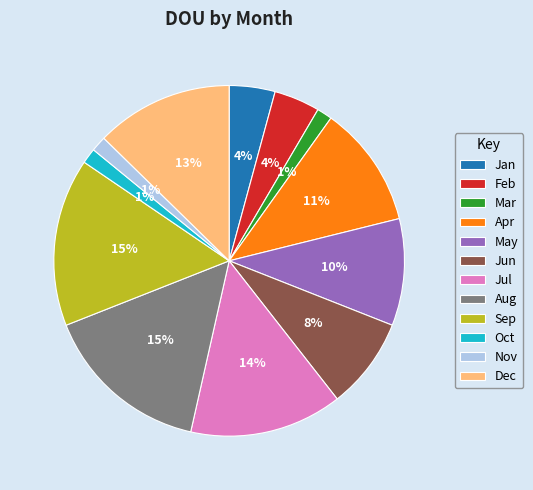

Between Aug and Jul, which is larger?

Aug